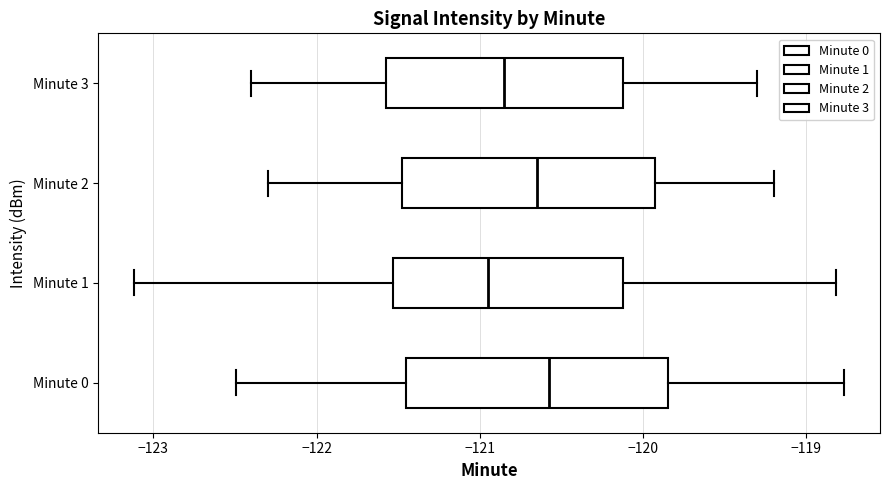

Reading bottom to top, read every box against the x-axis: the position of its median line, the range the box covers, and the ends of its whiskers. The values are not printed on the chart, so give them approximately, as read against the axis.

Minute 0: median -120.6, box -121.5 to -119.8, whiskers -122.5 to -118.8
Minute 1: median -120.9, box -121.5 to -120.1, whiskers -123.1 to -118.8
Minute 2: median -120.6, box -121.5 to -119.9, whiskers -122.3 to -119.2
Minute 3: median -120.8, box -121.6 to -120.1, whiskers -122.4 to -119.3